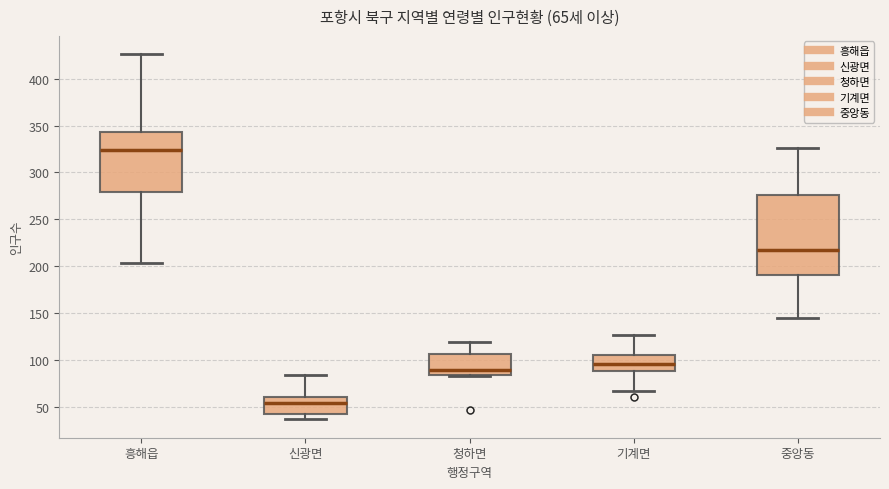

Which box is the tallest, from its lower edge to its upper edge?

중앙동